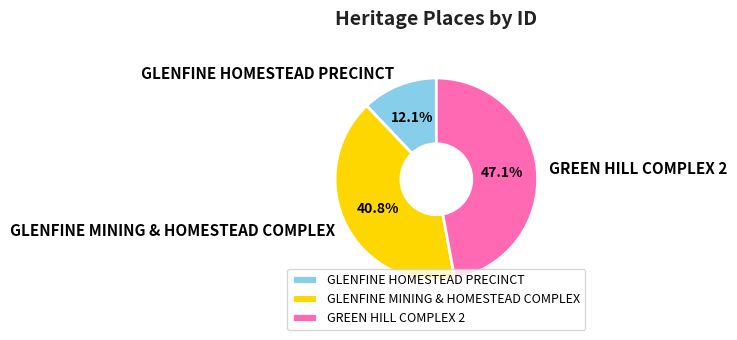

What percentage is NOT represented by GREEN HILL COMPLEX 2?

52.9%